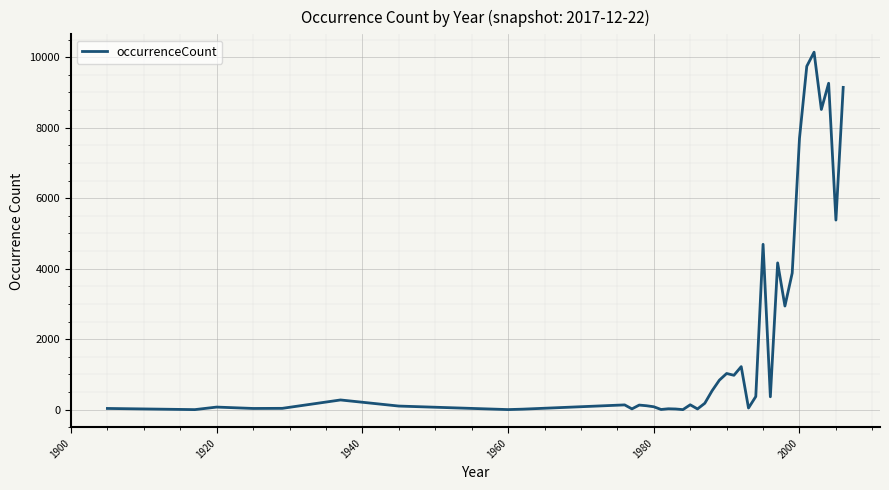

What is the difference between the maximum and minimum values?

10141